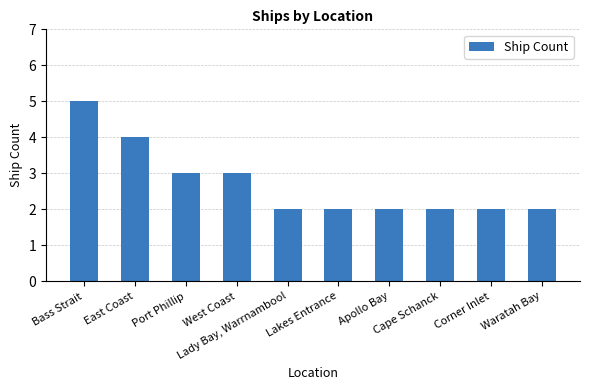

What is the change in value from Bass Strait to Lakes Entrance?

-3